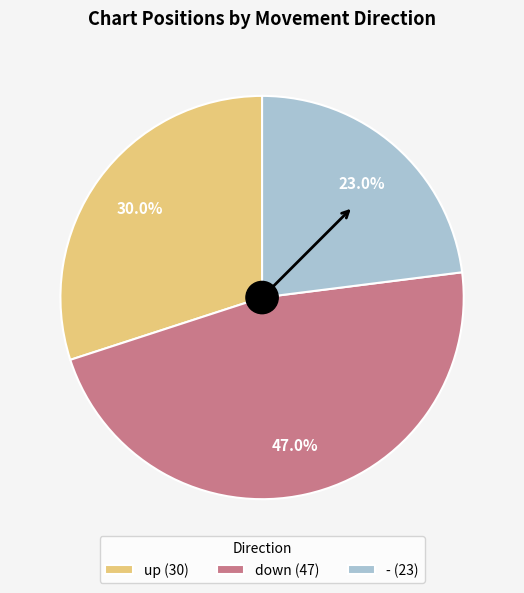

How much of the chart is everything except -?

77.0%